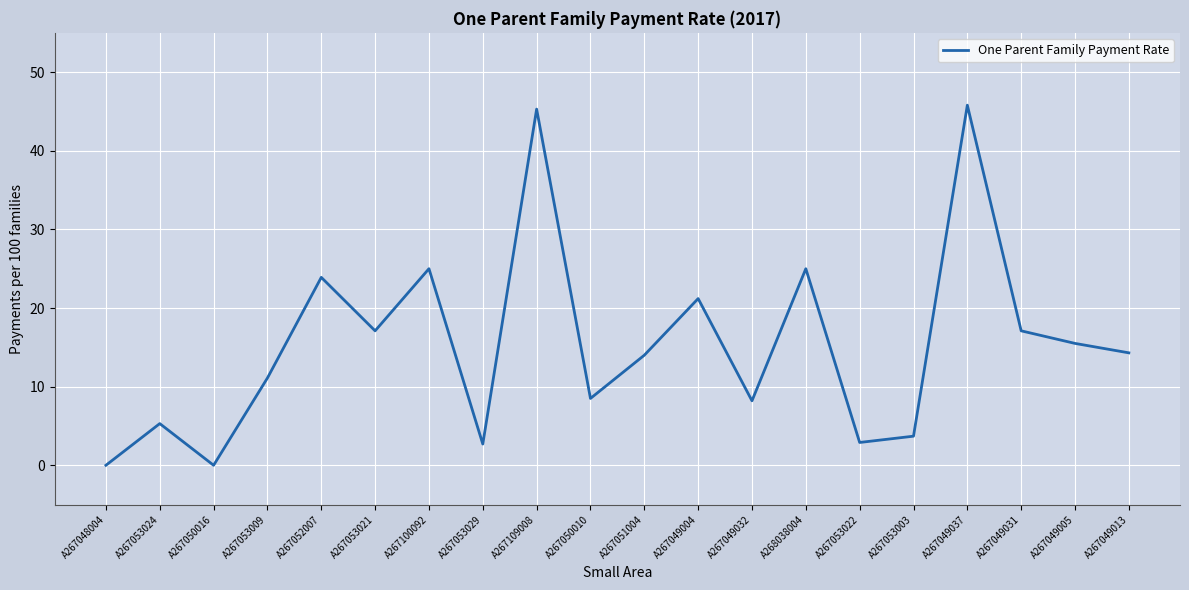

What is the greatest value displayed?

45.8